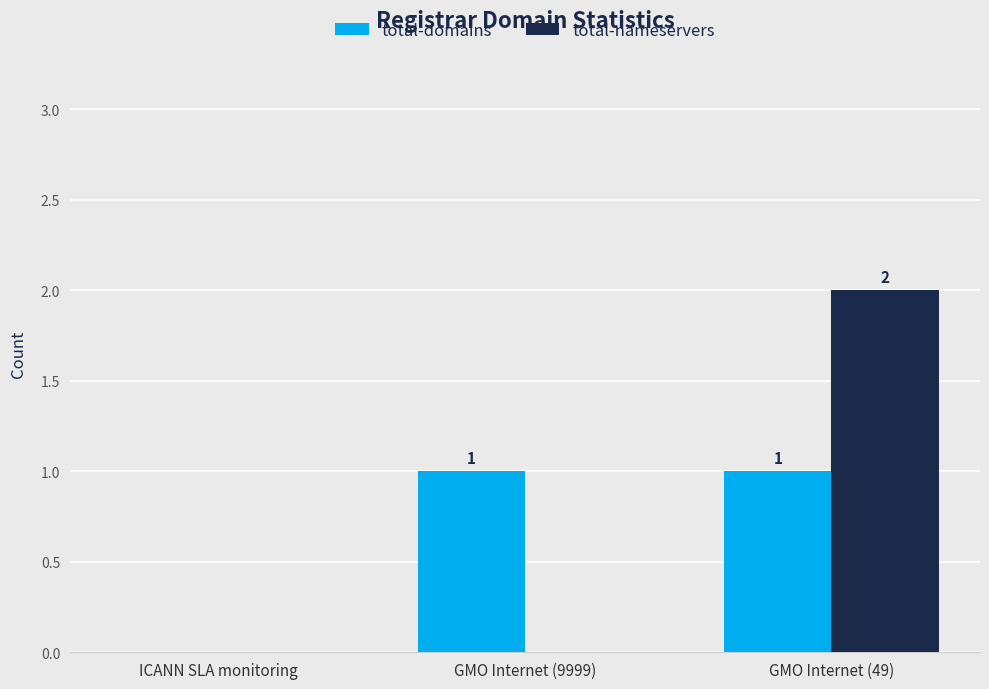

At which label is total-domains closest to 0?

ICANN SLA monitoring